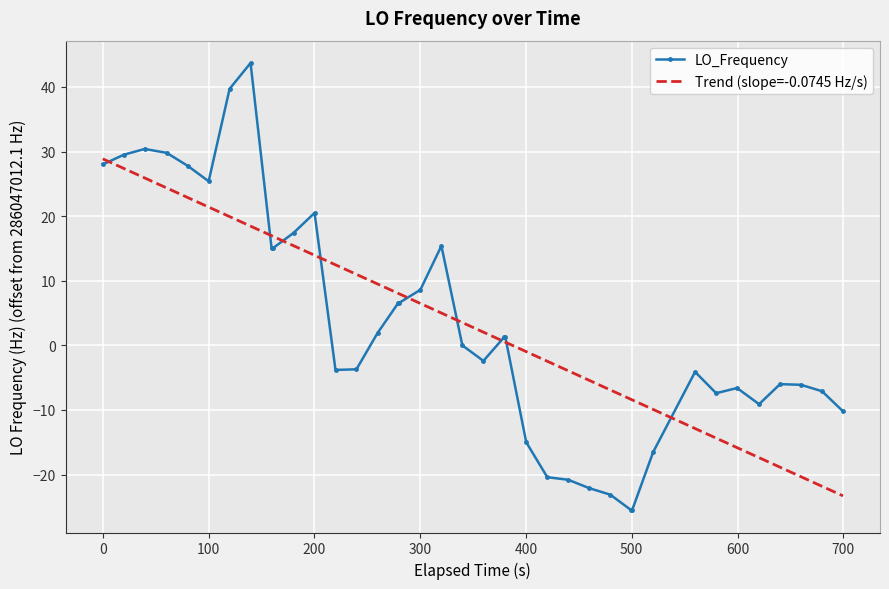

How many categories are shown in the chart?

39